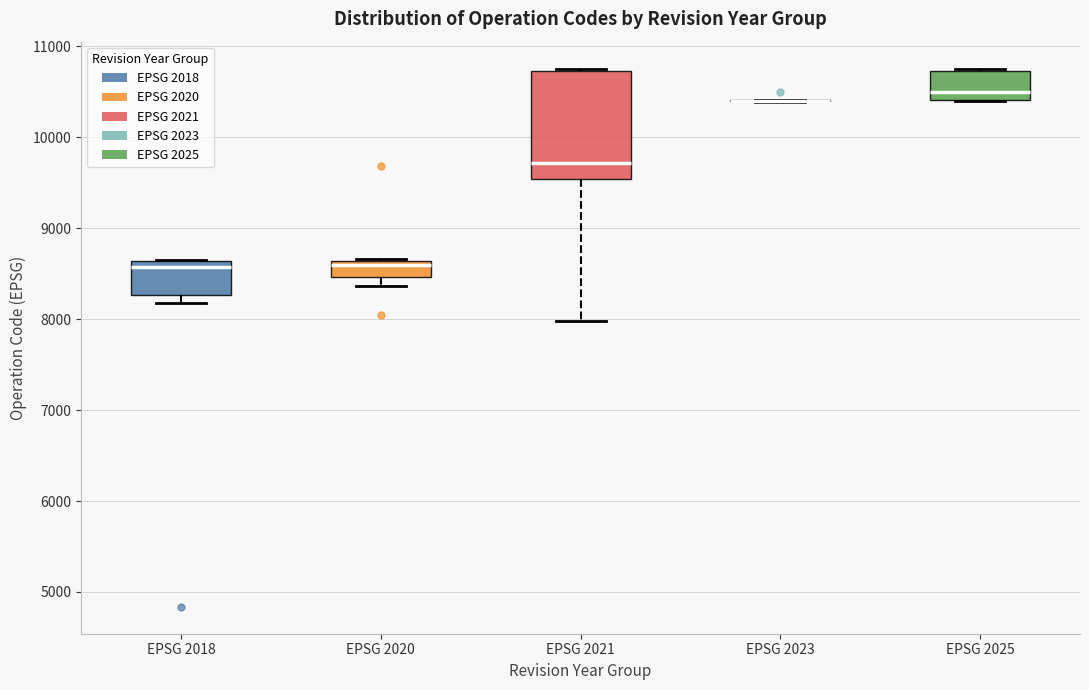

Where is the lower edge of the box for EPSG 2021 on the y-axis? The values are not printed on the chart, so give them approximately, as read against the axis.

9500